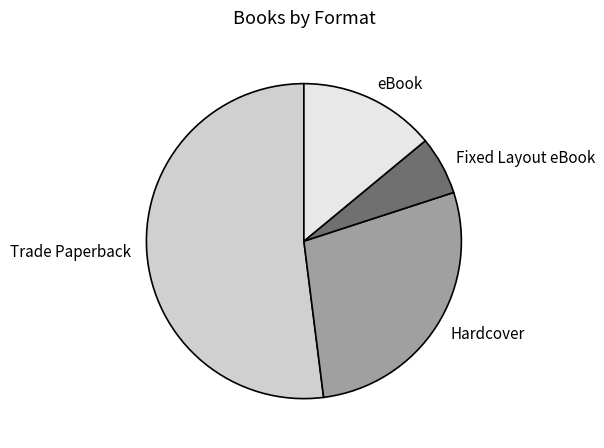

How many slices are in this pie chart?

4